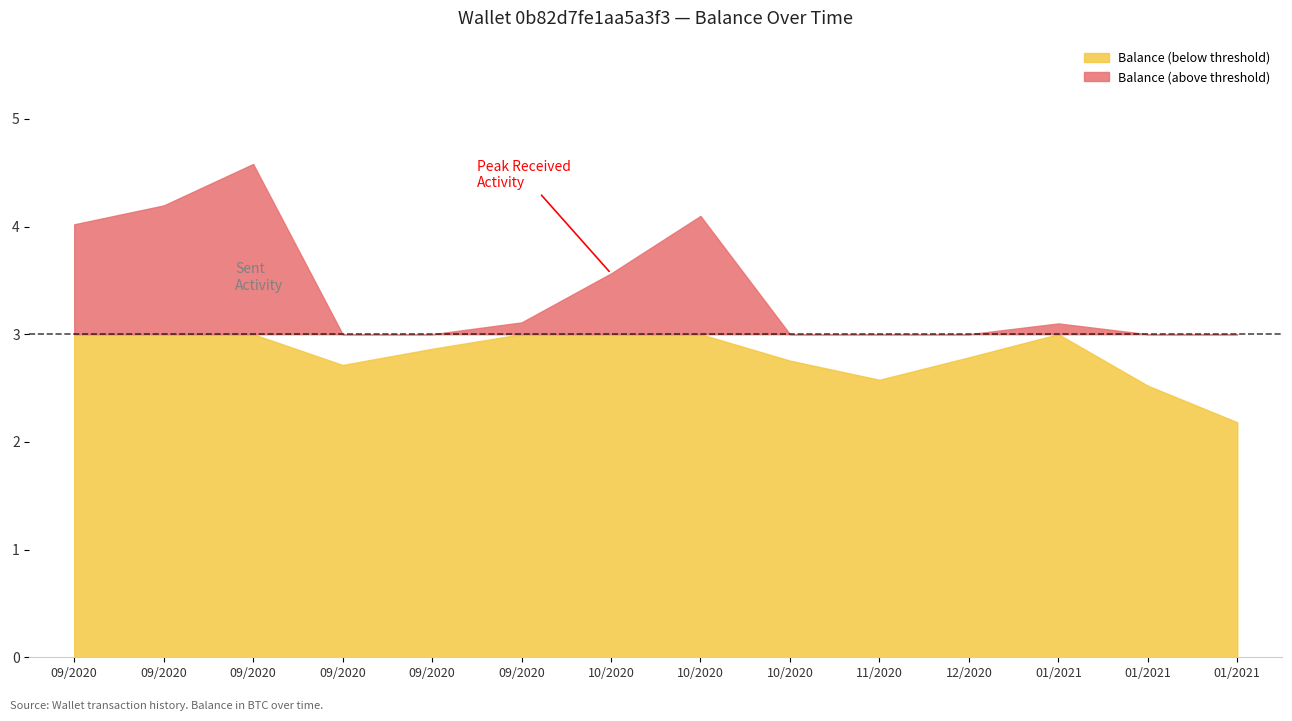

True or false: sent_amount and balance cross at least once.

False